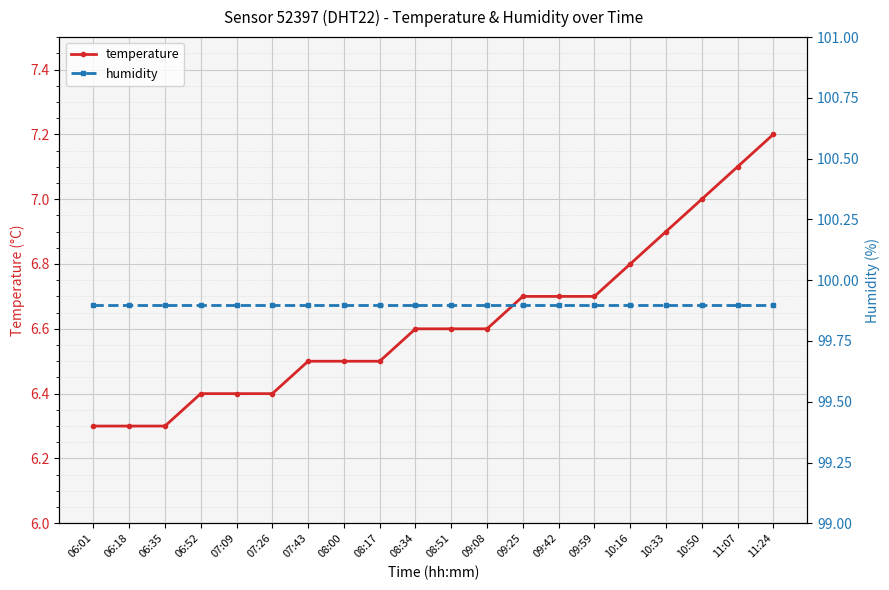

True or false: humidity has a value of 37.4 at 11:24.

False